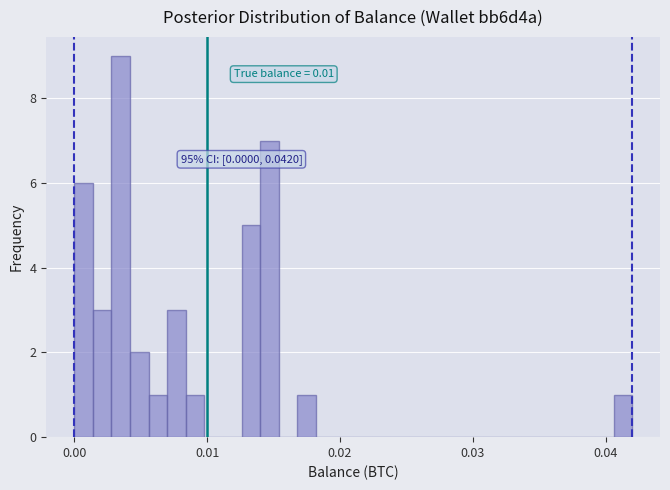

Around what value on the x-axis is the tallest bar? Give the approximate position of its centre, as read against the axis.

0.003